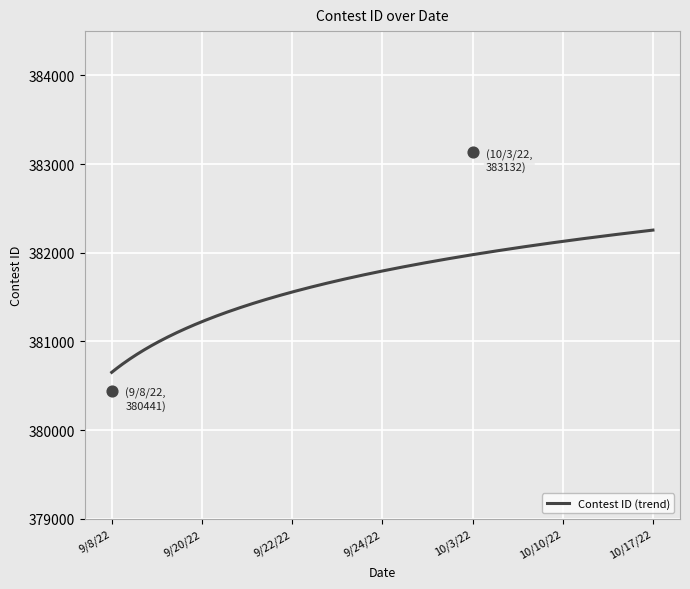

What is the minimum value for Contest ID (trend)?

380651.4